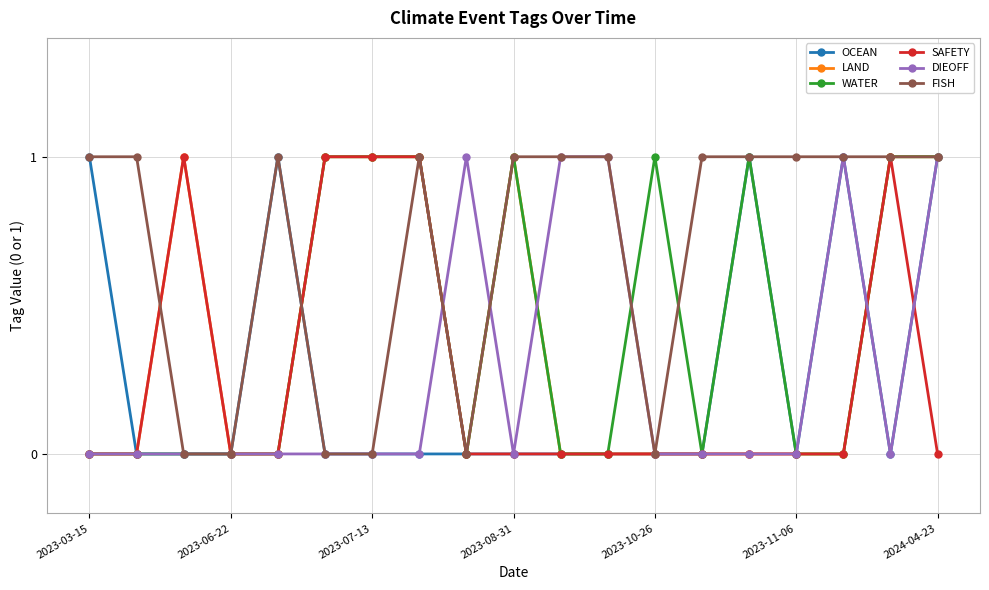

True or false: WATER has more than 2 interior local peaks.

True